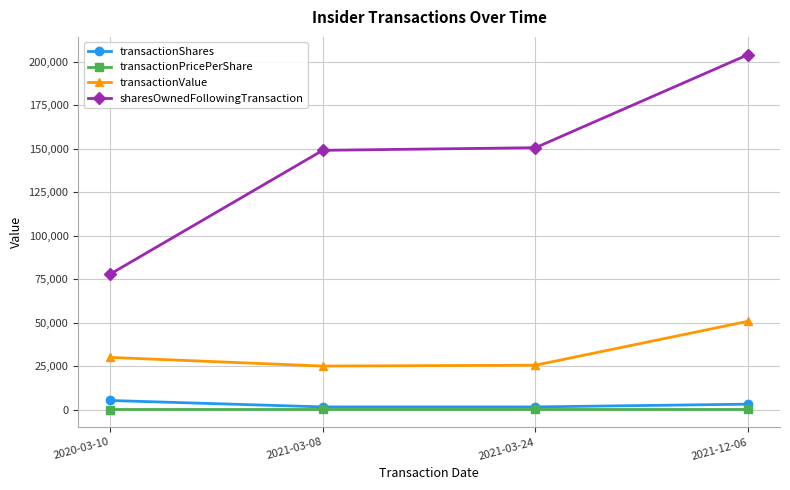

True or false: transactionValue has a value of 44386.1 at 2020-03-10.

False